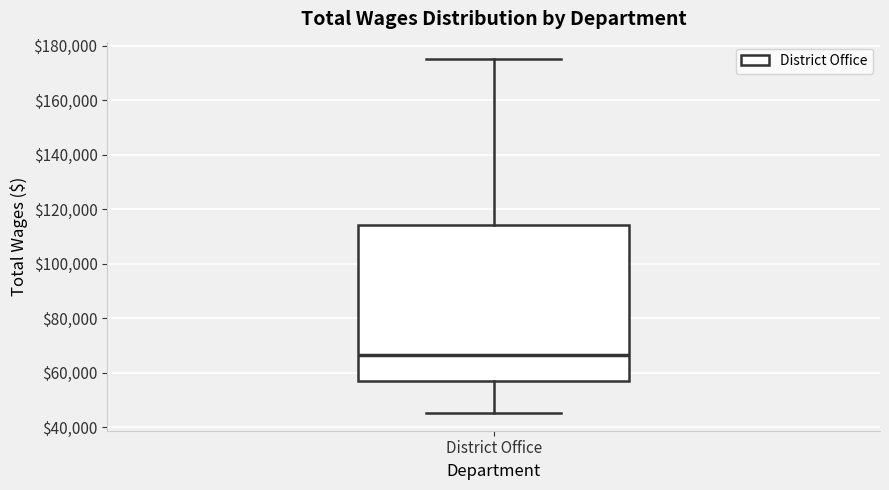

Transcribe this box plot: give where the median line is, the range the box spans, and where the two whiskers end, as read against the y-axis. The values are not printed on the chart, so give them approximately, as read against the axis.

median 66000, box 56000 to 114000, whiskers 46000 to 176000